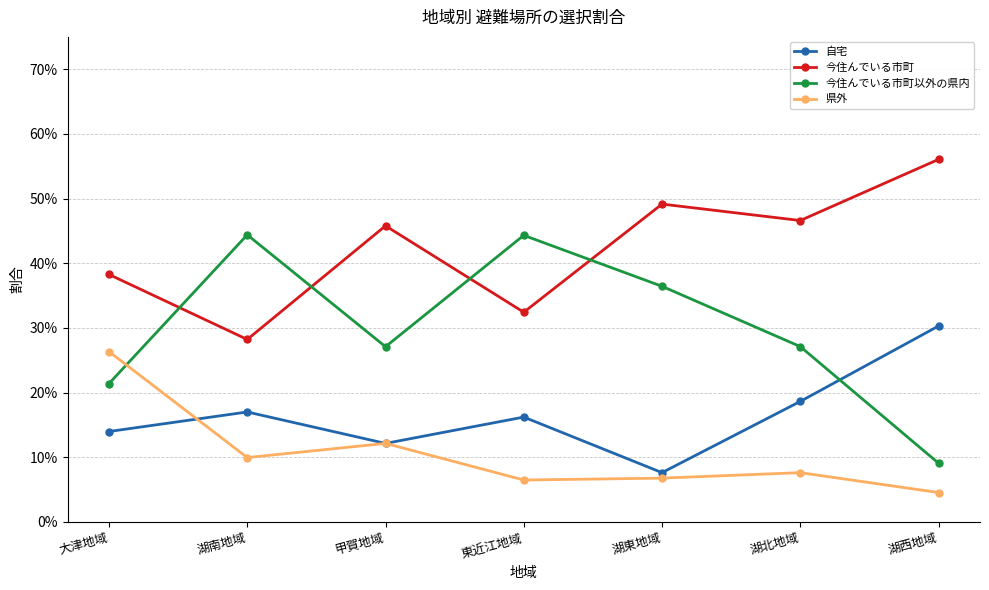

True or false: 県外 and 今住んでいる市町 intersect in this chart.

False